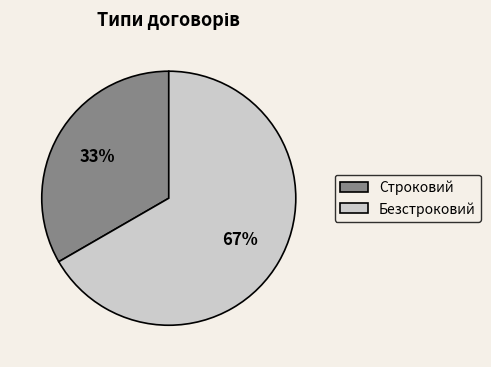

Is it true that Безстроковий is 67% of the pie?

True